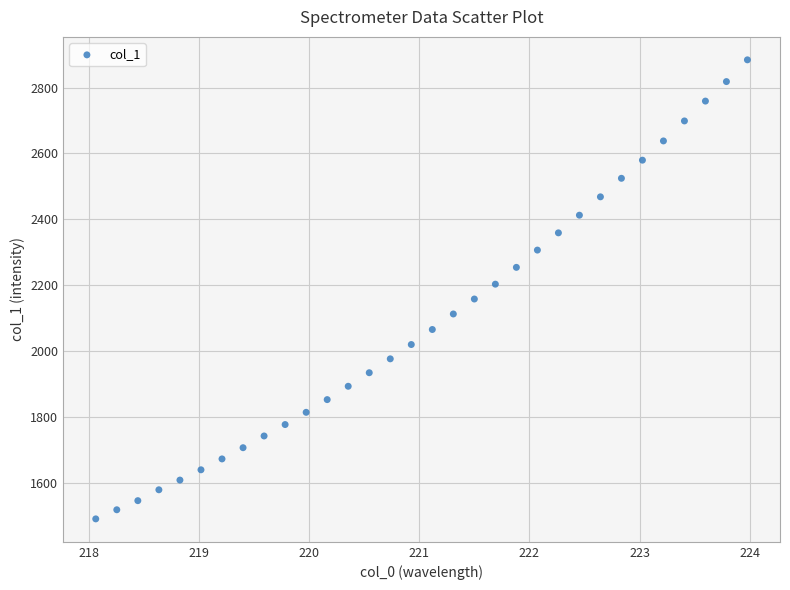

What is the range of Y values (max minus min)?

1394.7